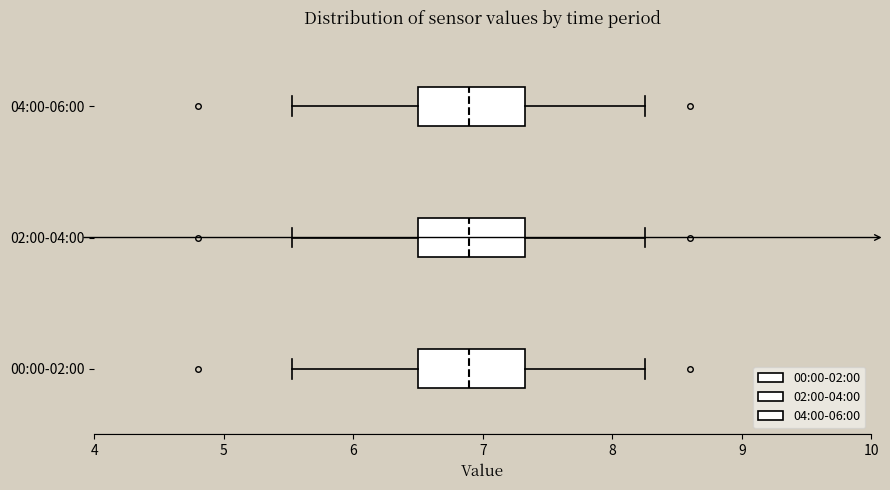

Reading bottom to top, transcribe this box plot: for each box, give where its median line is, the range the box spans, and where its two whiskers end, as read against the x-axis. The values are not printed on the chart, so give them approximately, as read against the axis.

00:00-02:00: median 6.9, box 6.5 to 7.3, whiskers 5.5 to 8.3
02:00-04:00: median 6.9, box 6.5 to 7.3, whiskers 5.5 to 8.3
04:00-06:00: median 6.9, box 6.5 to 7.3, whiskers 5.5 to 8.3